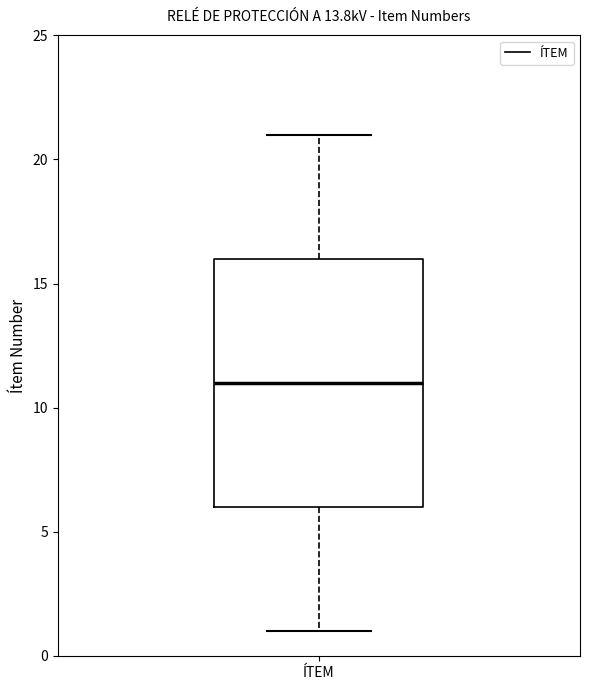

Transcribe this box plot: give where the median line is, the range the box spans, and where the two whiskers end, as read against the y-axis. The values are not printed on the chart, so give them approximately, as read against the axis.

median 11, box 6 to 16, whiskers 1 to 21